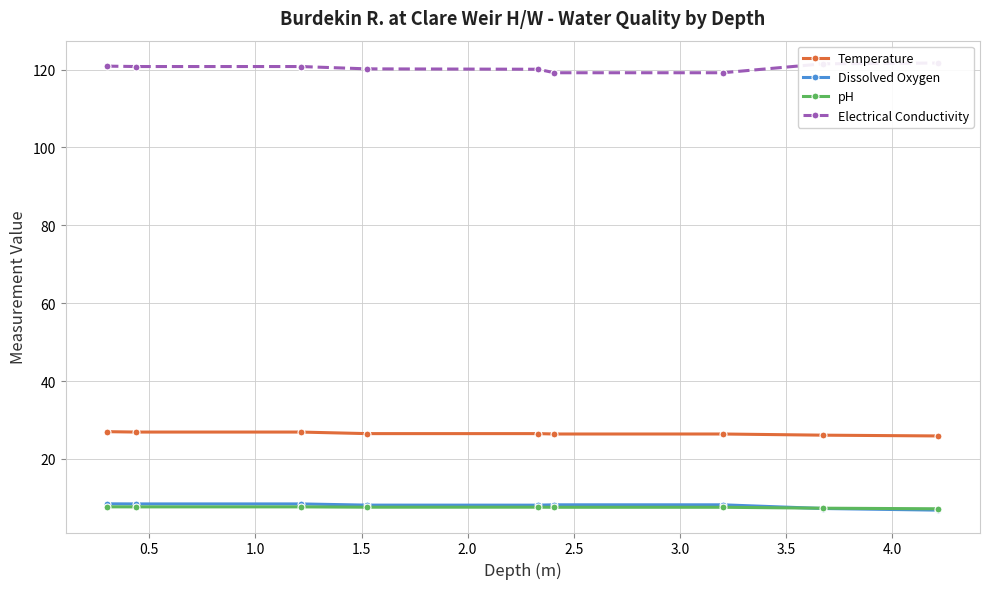

How many lines are shown in the chart?

4